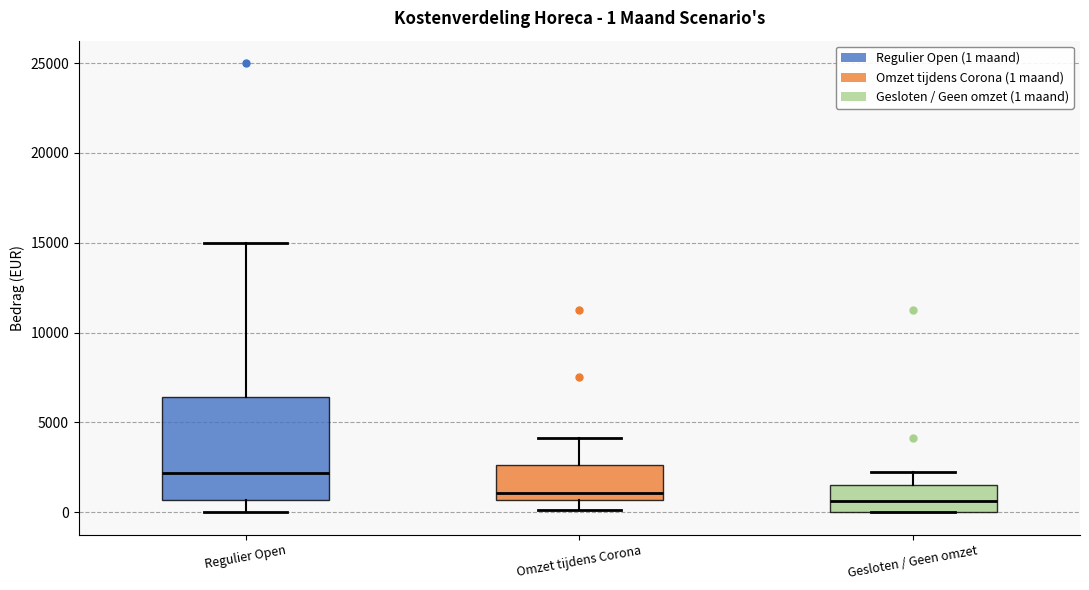

Comparing the boxes themselves (not the whiskers), which one is the tallest?

Regulier Open